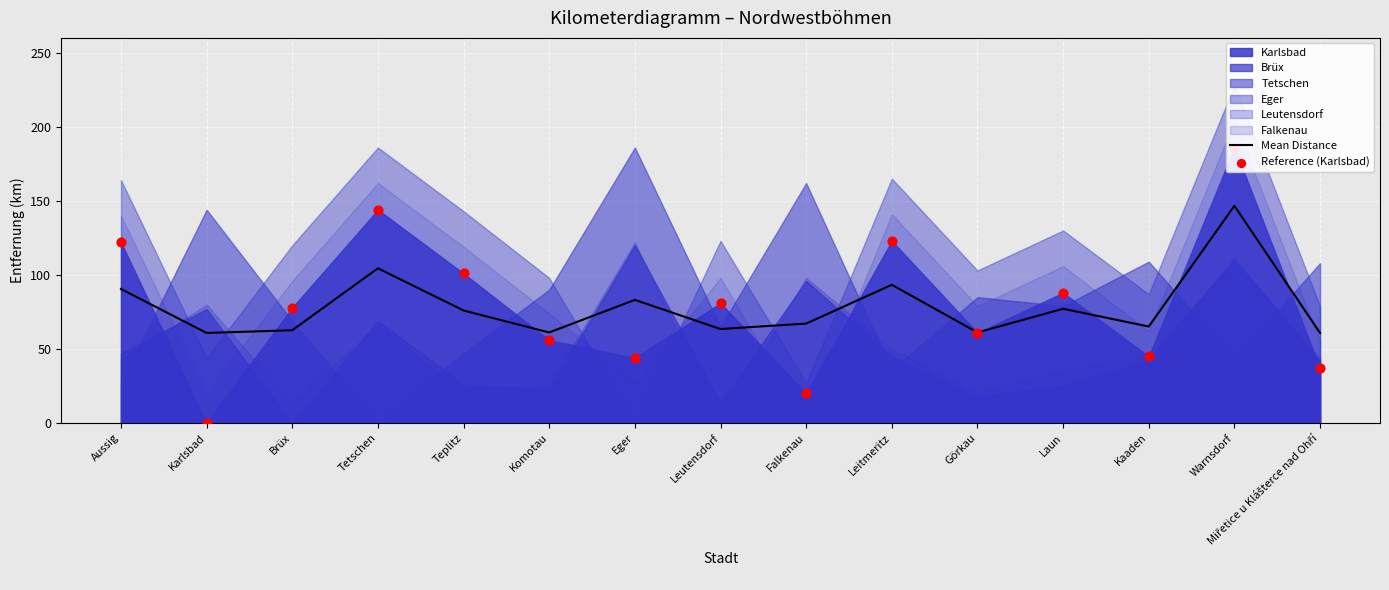

True or false: Mean Distance has a value of 19.1 at Laun.

False